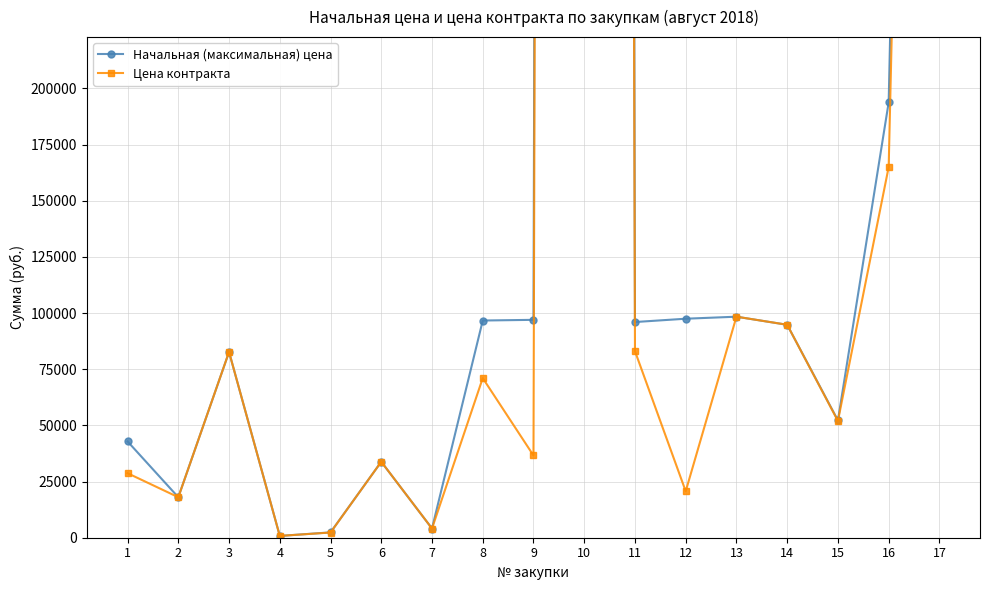

True or false: Цена контракта has a value of 83059.8 at 11.

True